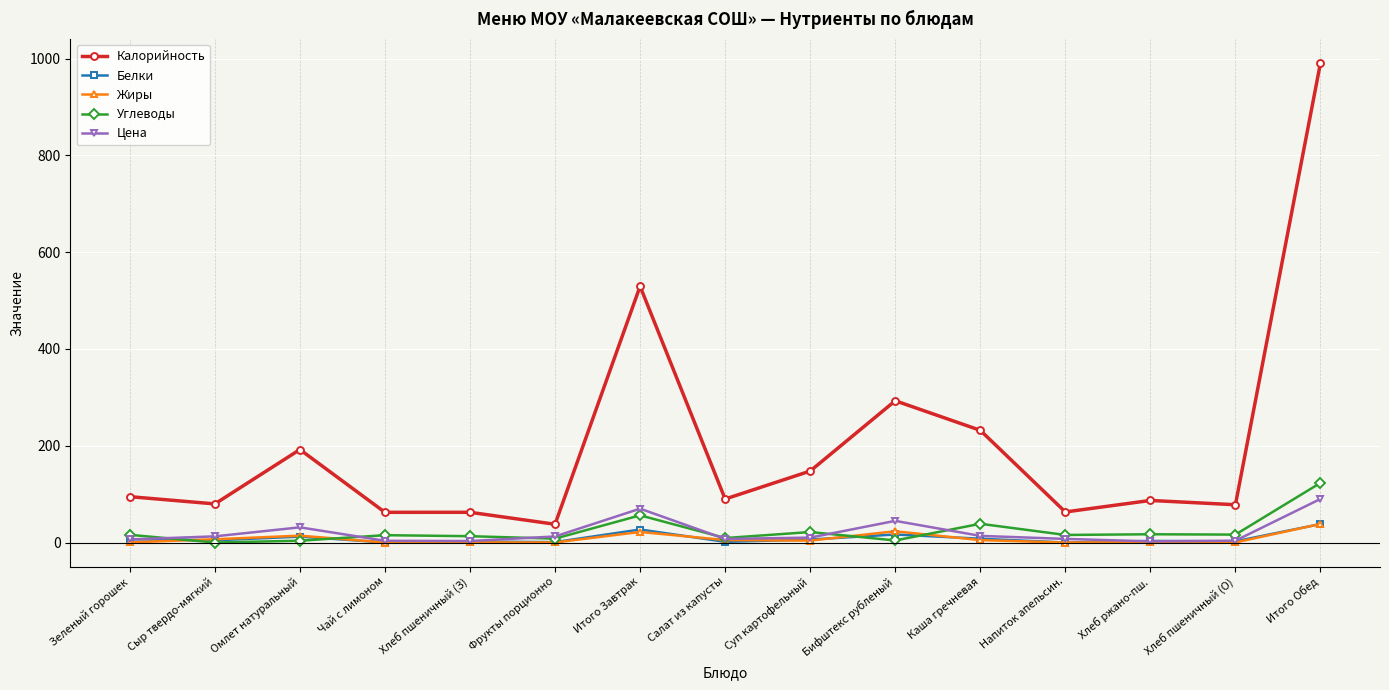

Is it true that Калорийность equals 529.6 at Итого Завтрак?

True